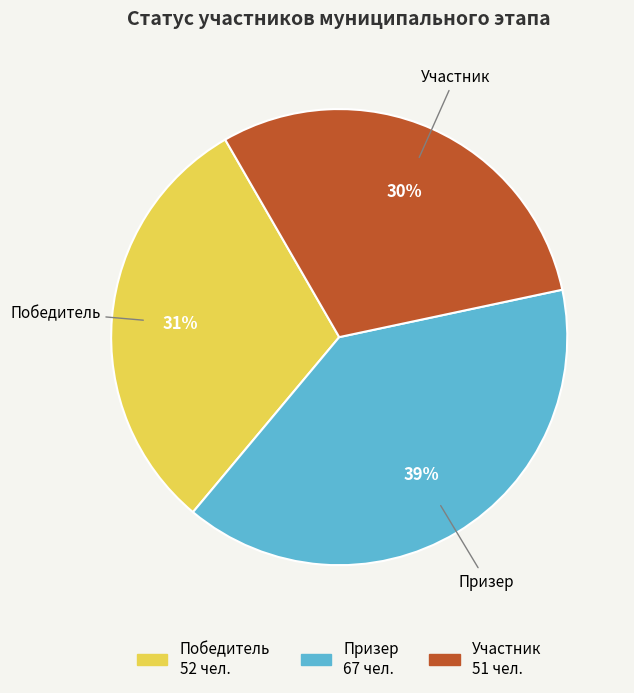

Is there any slice that represents more than half of the pie?

No